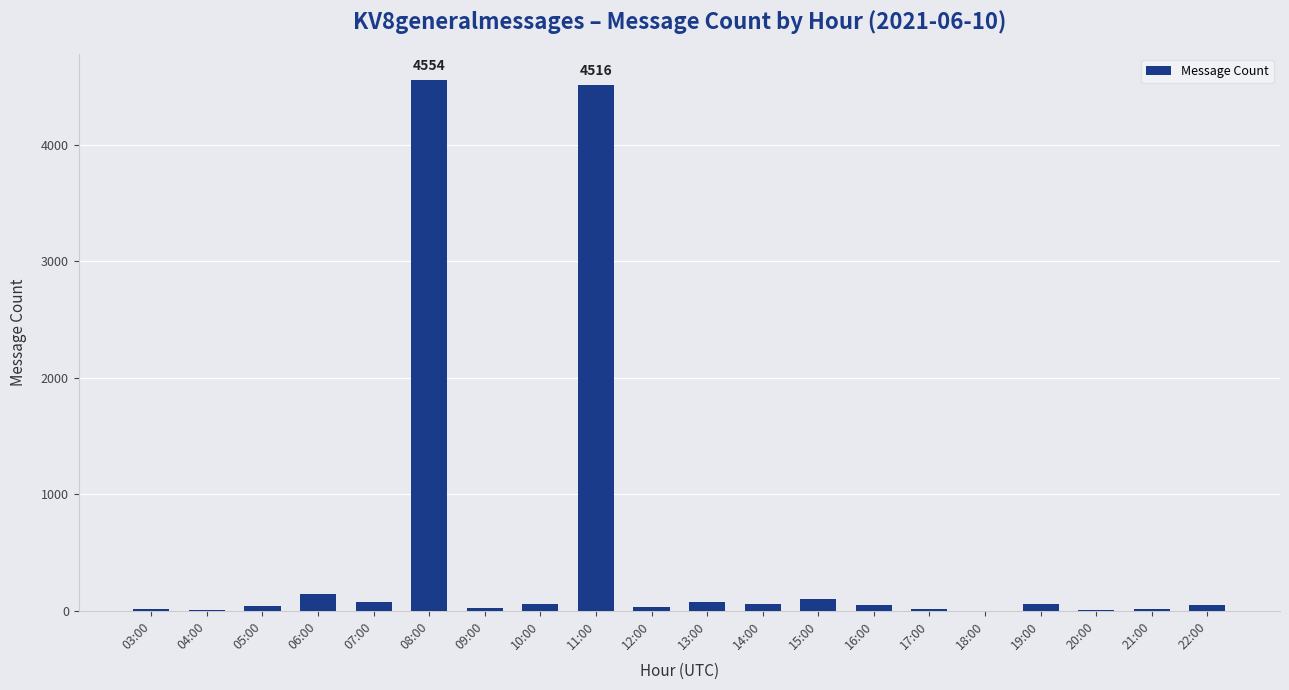

Between 20:00 and 15:00, which is larger?

15:00